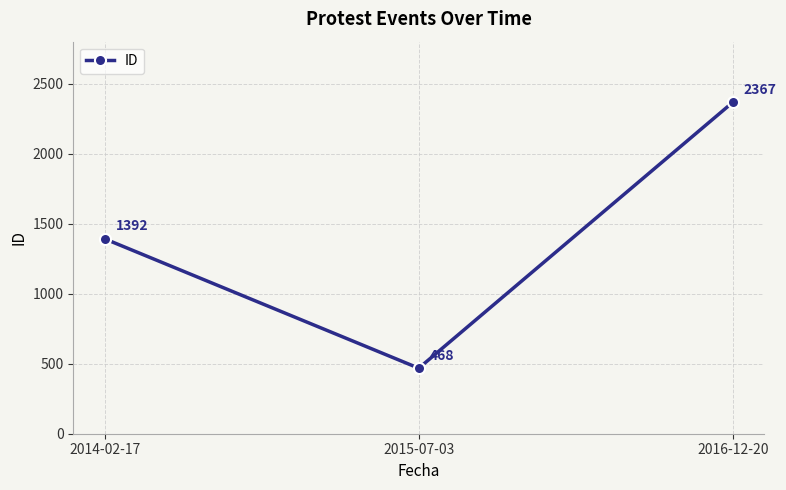

List the labels in order of value, smallest first.

2015-07-03, 2014-02-17, 2016-12-20